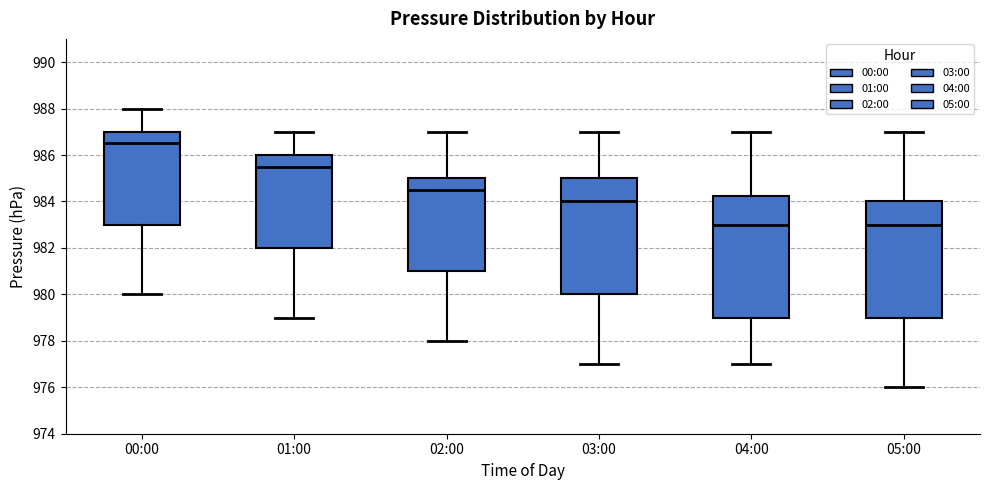

Where does the upper whisker of the box for 02:00 end on the y-axis? The values are not printed on the chart, so give them approximately, as read against the axis.

987.0